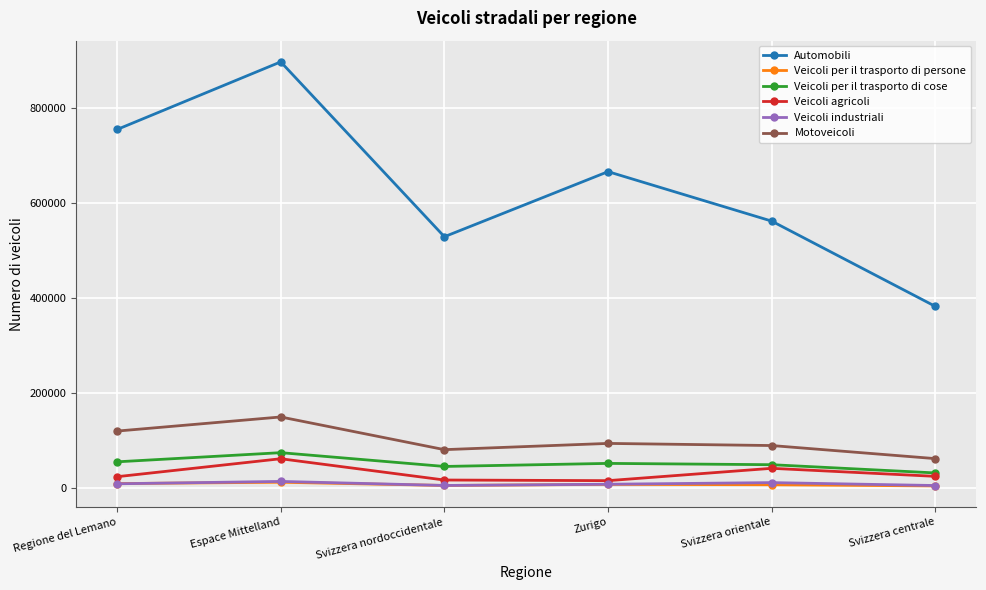

In Automobili, how many points are higher than both neighbors (excluding endpoints)?

2